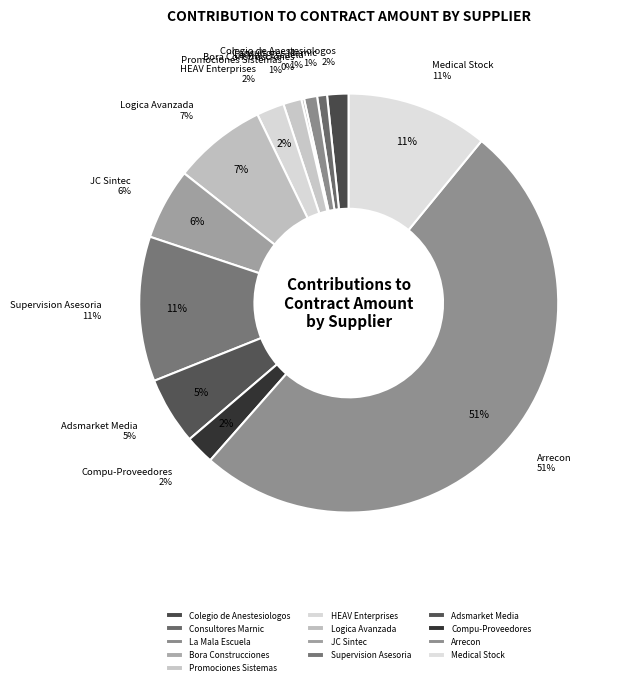

Is there any slice that represents more than half of the pie?

Yes